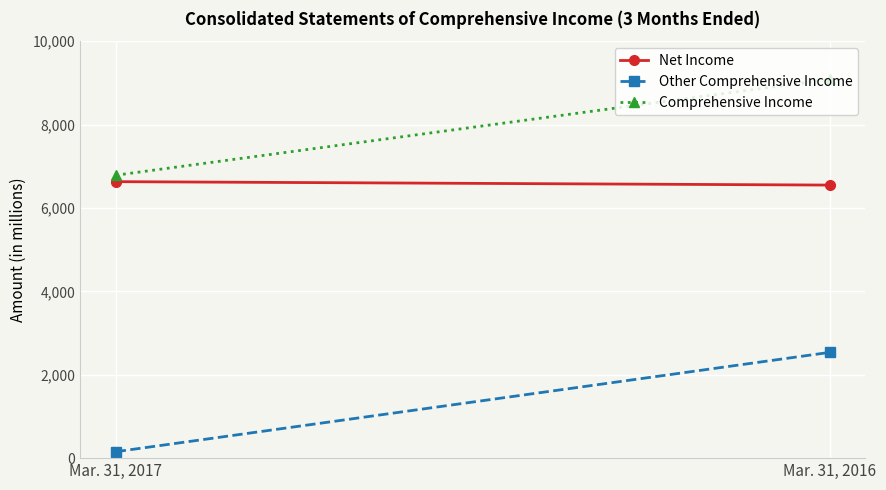

How many Net Income values are between 6549 and 6631?

2